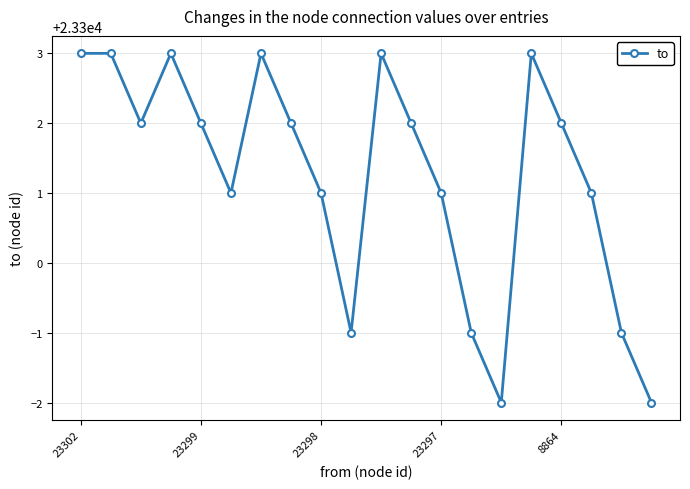

How many series are shown in this chart?

1